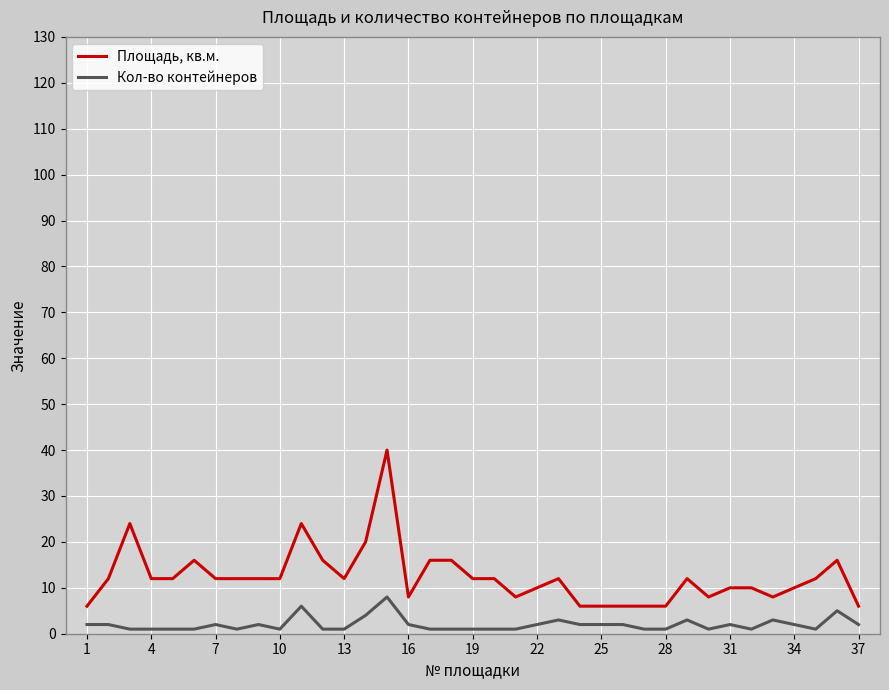

What is the lowest value of the Площадь, кв.м. series?

6